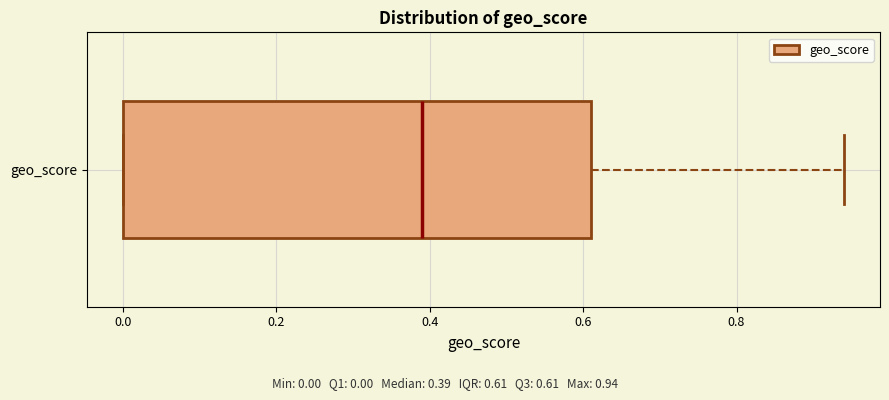

Transcribe this box plot: give where the median line is, the range the box spans, and where the two whiskers end, as read against the x-axis. The values are not printed on the chart, so give them approximately, as read against the axis.

median 0.40, box 0.00 to 0.62, whiskers 0.00 to 0.94